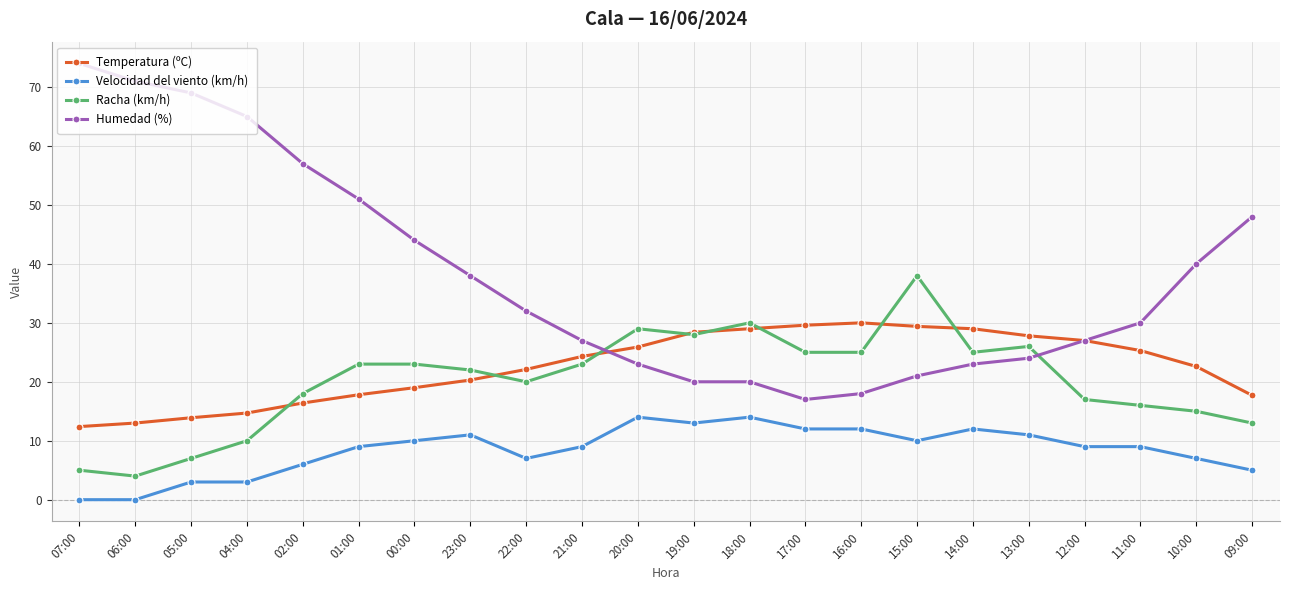

What is the sum of all Temperatura (ºC) values?

495.6